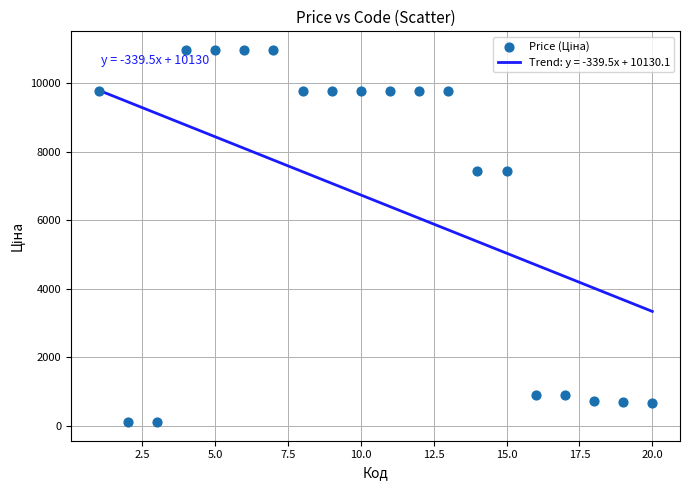

What is the range of Y values (max minus min)?

10852.6